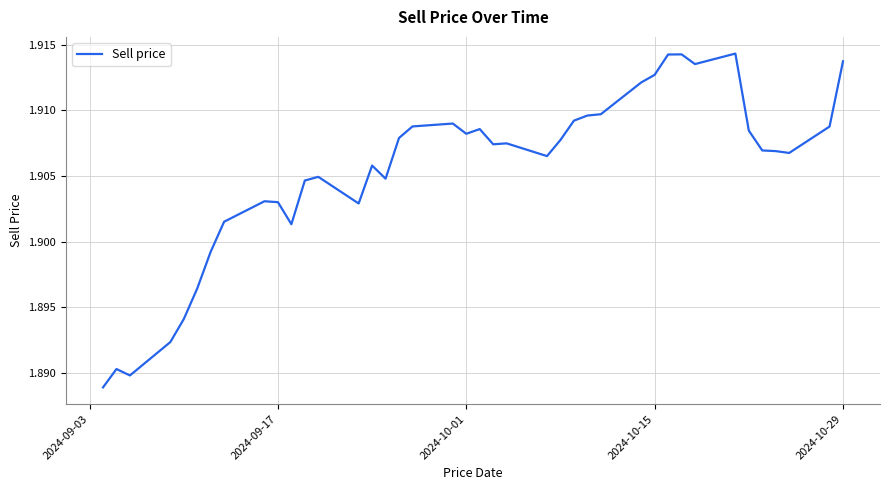

The value at 2024-10-01 is 0.5. True or false?

False